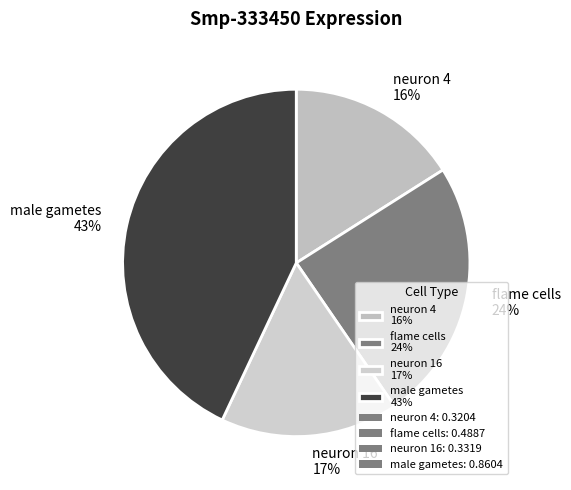

Is there a majority slice in this chart?

No